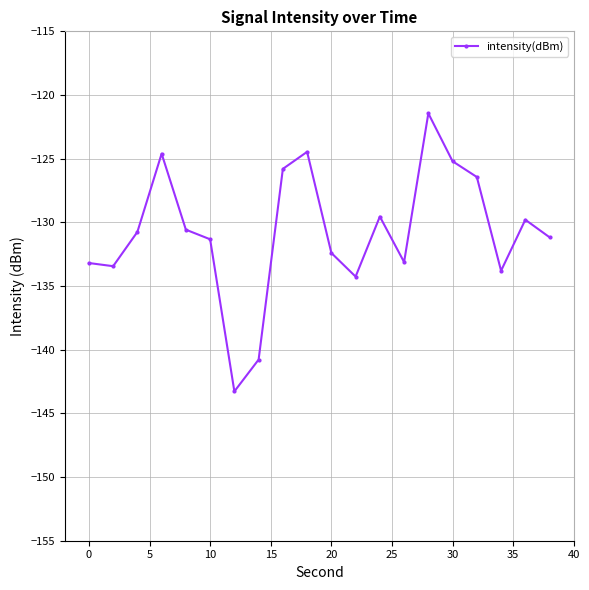

What is the greatest value displayed?

-121.4